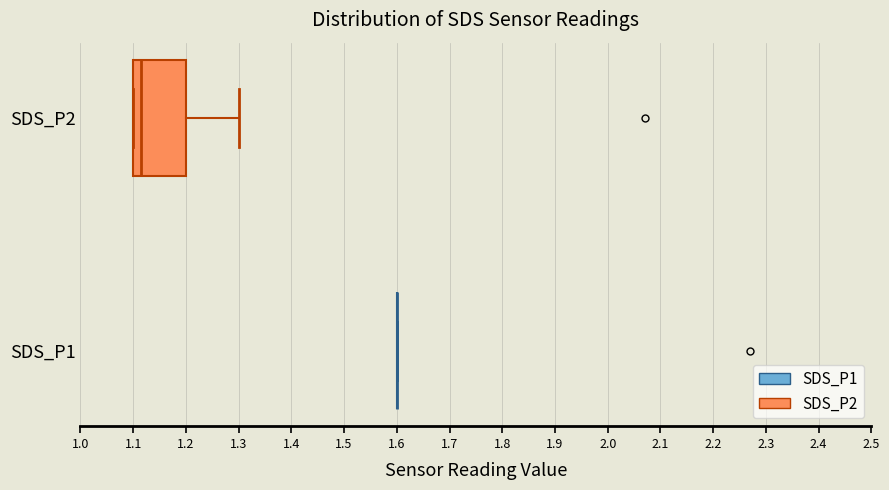

Which box is the widest, from its left edge to its right edge?

SDS_P2